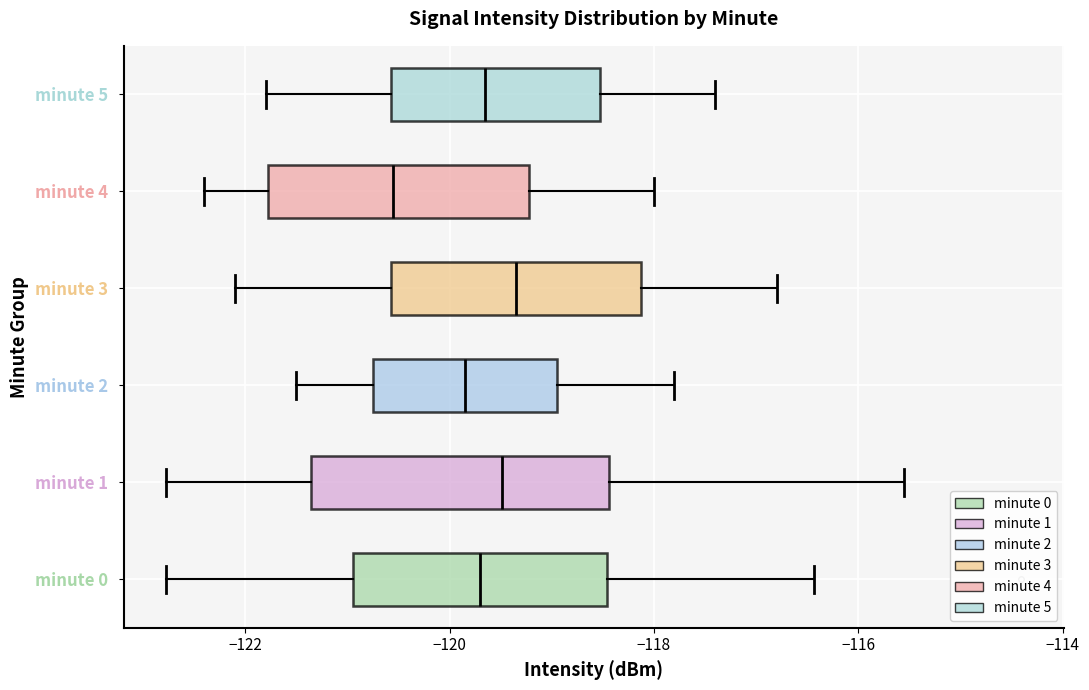

Reading bottom to top, read every box against the x-axis: the position of its median line, the range the box covers, and the ends of its whiskers. The values are not printed on the chart, so give them approximately, as read against the axis.

minute 0: median -119.8, box -121.0 to -118.4, whiskers -122.8 to -116.4
minute 1: median -119.4, box -121.4 to -118.4, whiskers -122.8 to -115.6
minute 2: median -119.8, box -120.8 to -119.0, whiskers -121.4 to -117.8
minute 3: median -119.4, box -120.6 to -118.2, whiskers -122.0 to -116.8
minute 4: median -120.6, box -121.8 to -119.2, whiskers -122.4 to -118.0
minute 5: median -119.6, box -120.6 to -118.6, whiskers -121.8 to -117.4